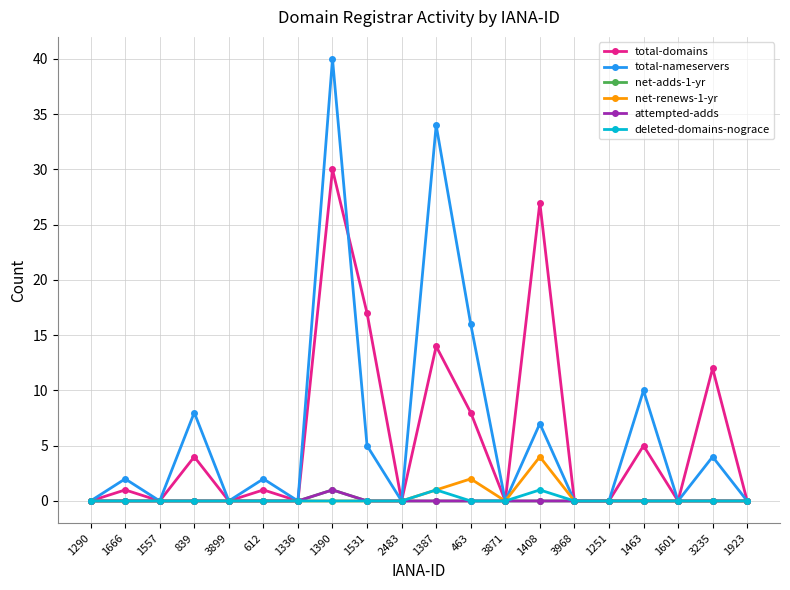

Which series has the largest total across all categories?

total-nameservers